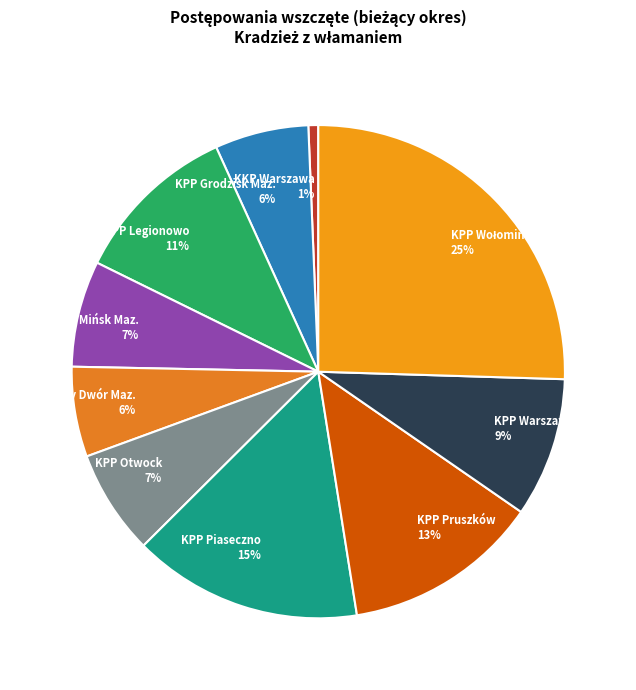

Do KPP Grodzisk Maz. and KPP Warszawa Zach. together represent more than half of the pie?

No